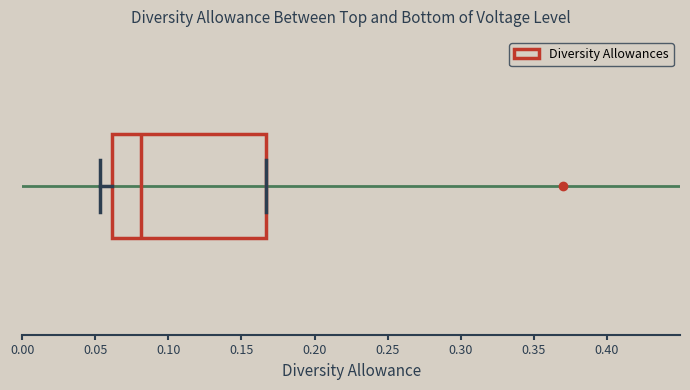

Read this box plot against the x-axis: the position of the median line, the range covered by the box, and the ends of both whiskers. The values are not printed on the chart, so give them approximately, as read against the axis.

median 0.080, box 0.060 to 0.165, whiskers 0.055 to 0.165